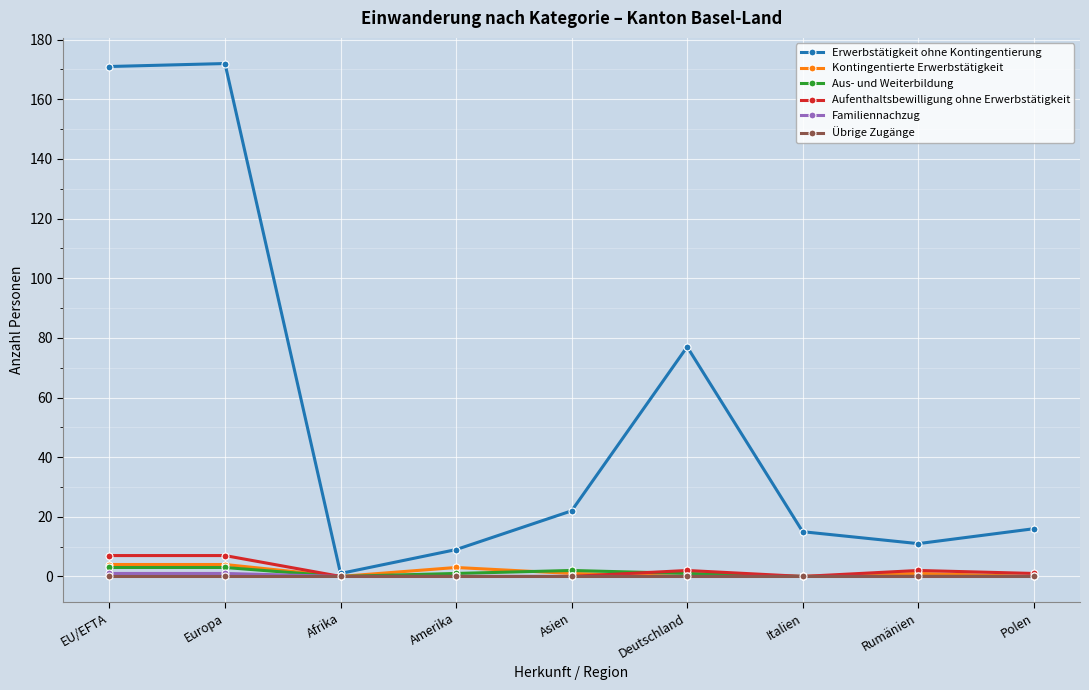

Is this an area chart (filled region under the line)?

No